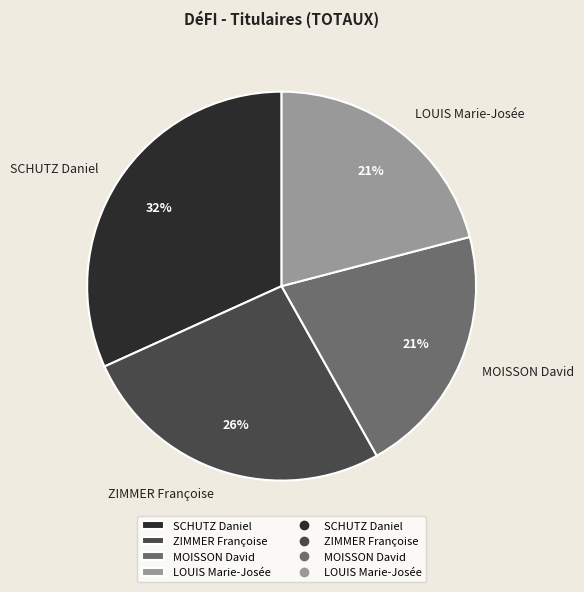

To the nearest percent, what percentage of the pie is SCHUTZ Daniel?

32%